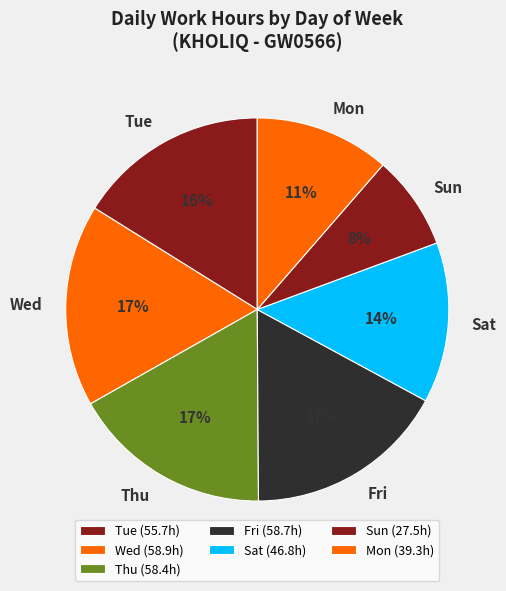

Combined, do Fri and Wed account for over 50%?

No